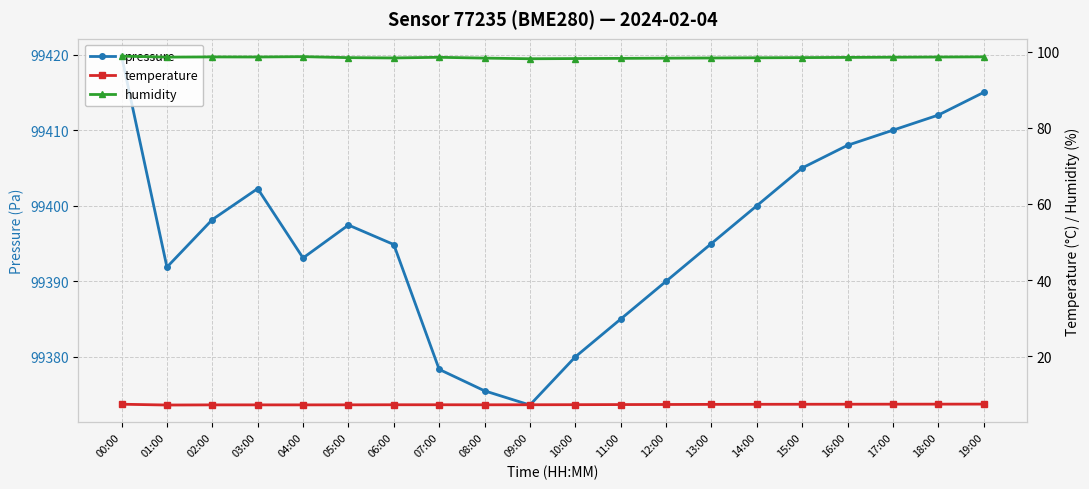

What is the difference between the highest and lowest values at 05:00?

99390.2